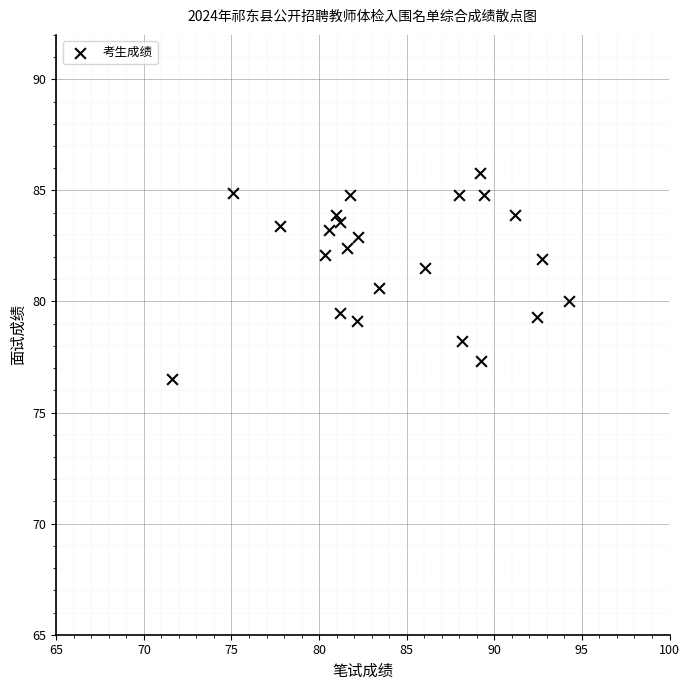

What is the range of Y values (max minus min)?

9.3